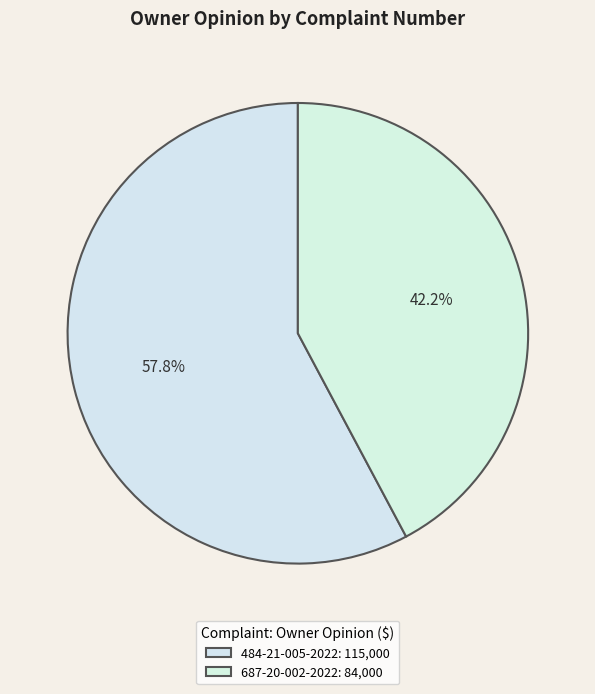

To the nearest percent, what is the difference between the 484-21-005-2022 and 687-20-002-2022 slice percentages?

16%